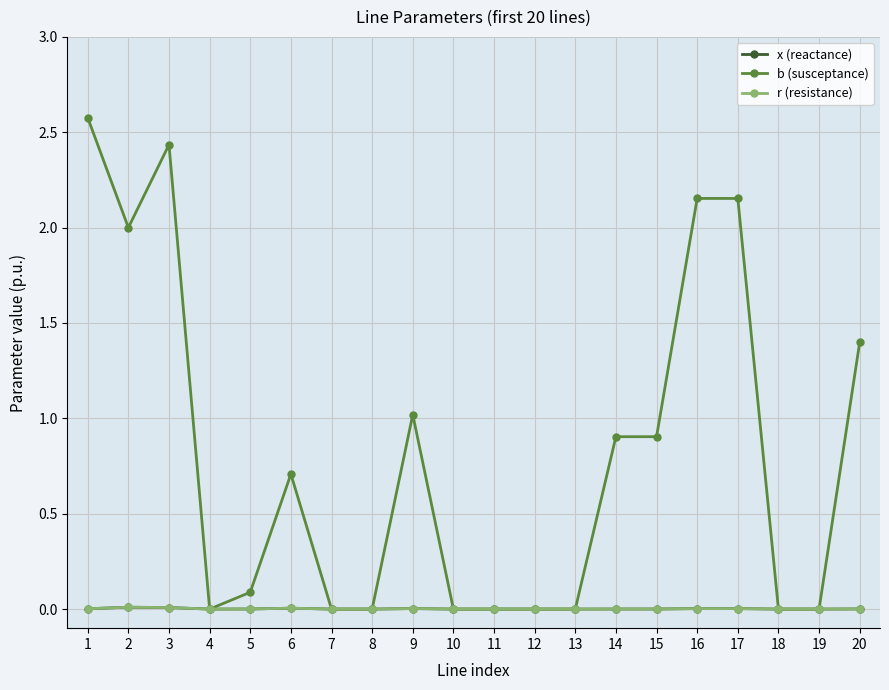

Is this an area chart (filled region under the line)?

No